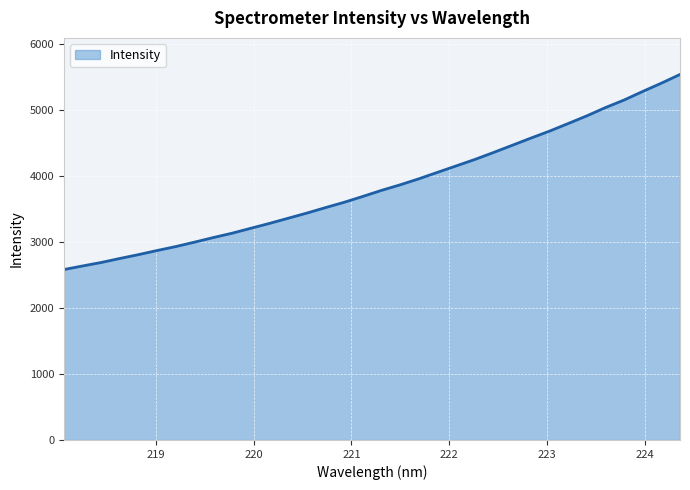

What is the greatest value displayed?

5541.8